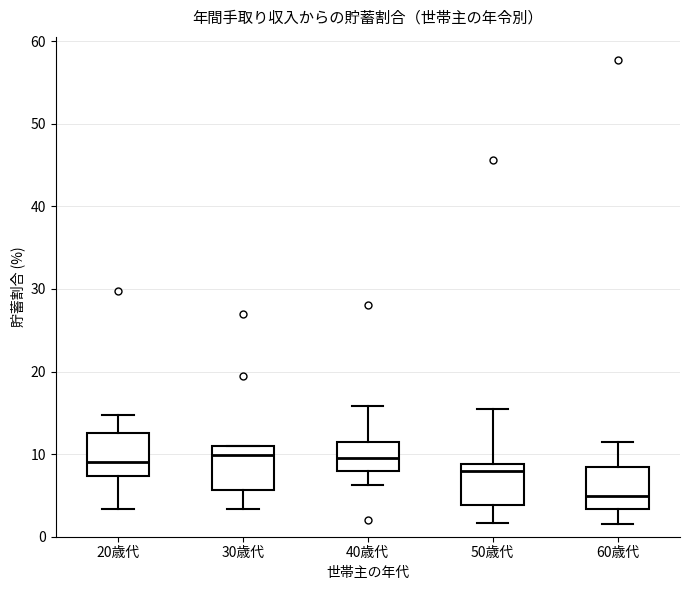

Reading left to right, transcribe this box plot: for each box, give where its median line is, the range the box spans, and where its two whiskers end, as read against the y-axis. The values are not printed on the chart, so give them approximately, as read against the axis.

20歳代: median 9, box 7 to 13, whiskers 3 to 15
30歳代: median 10, box 6 to 11, whiskers 3 to 11
40歳代: median 10, box 8 to 12, whiskers 6 to 16
50歳代: median 8, box 4 to 9, whiskers 2 to 16
60歳代: median 5, box 3 to 9, whiskers 2 to 12